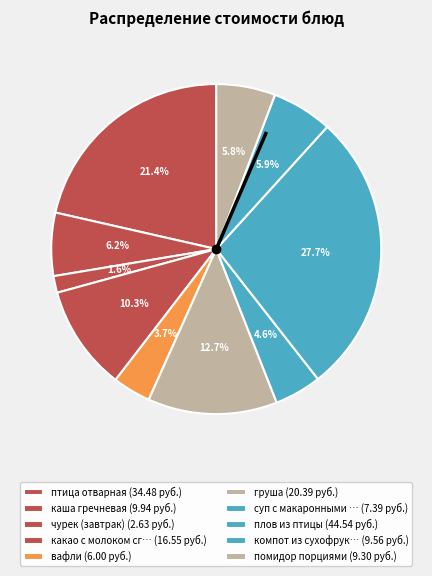

How many segments does this pie chart have?

10